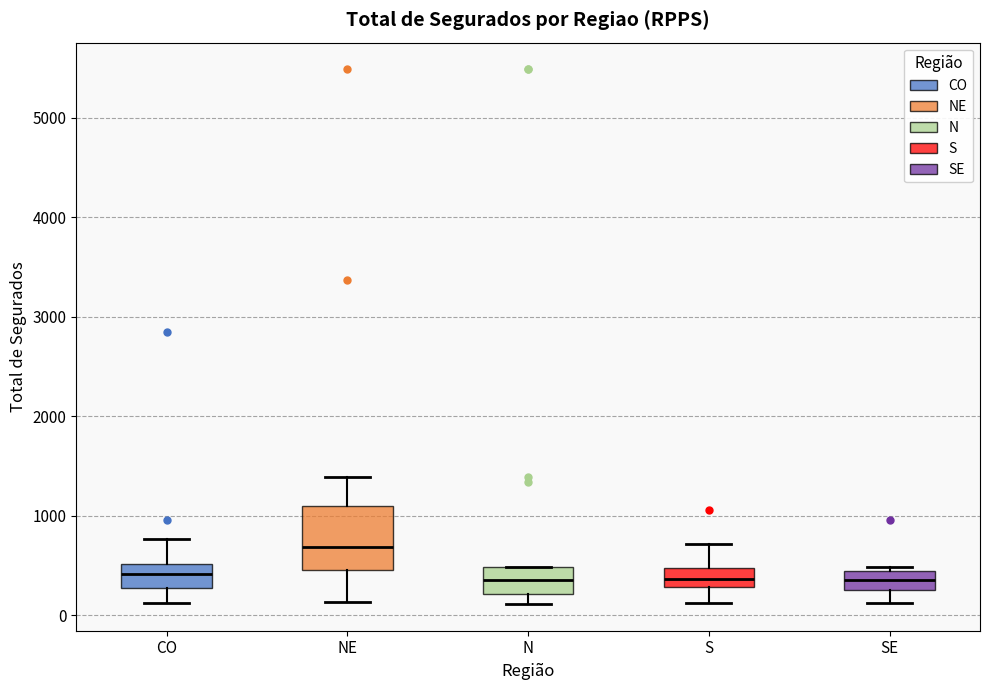

Reading left to right, read every box against the y-axis: the position of its median line, the range the box covers, and the ends of its whiskers. The values are not printed on the chart, so give them approximately, as read against the axis.

CO: median 400, box 300 to 500, whiskers 100 to 800
NE: median 700, box 500 to 1100, whiskers 100 to 1400
N: median 400, box 200 to 500, whiskers 100 to 500
S: median 400, box 300 to 500, whiskers 100 to 700
SE: median 400 (inside the box), box 200 to 400, whiskers 100 to 500